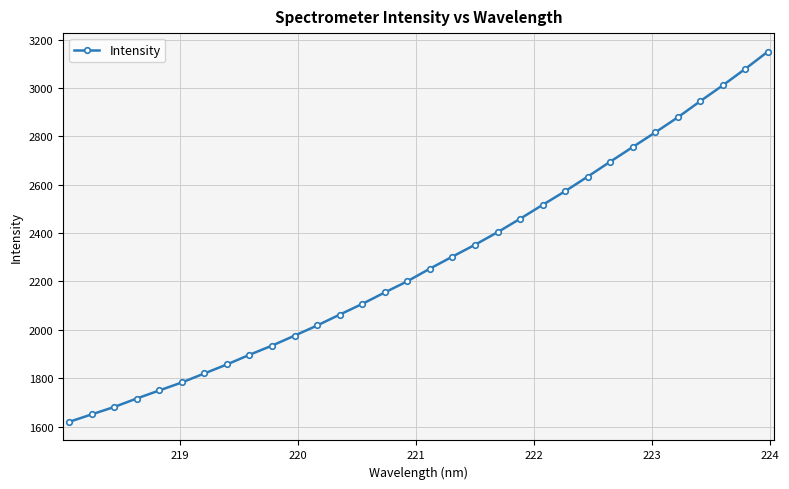

What is the value of the 6th point from the left?

1782.6